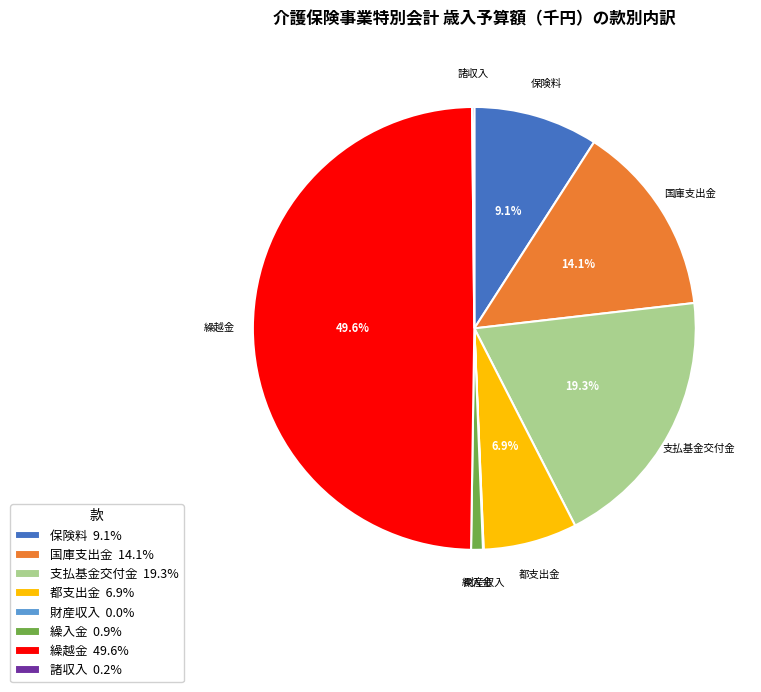

Which slice is the largest?

繰越金